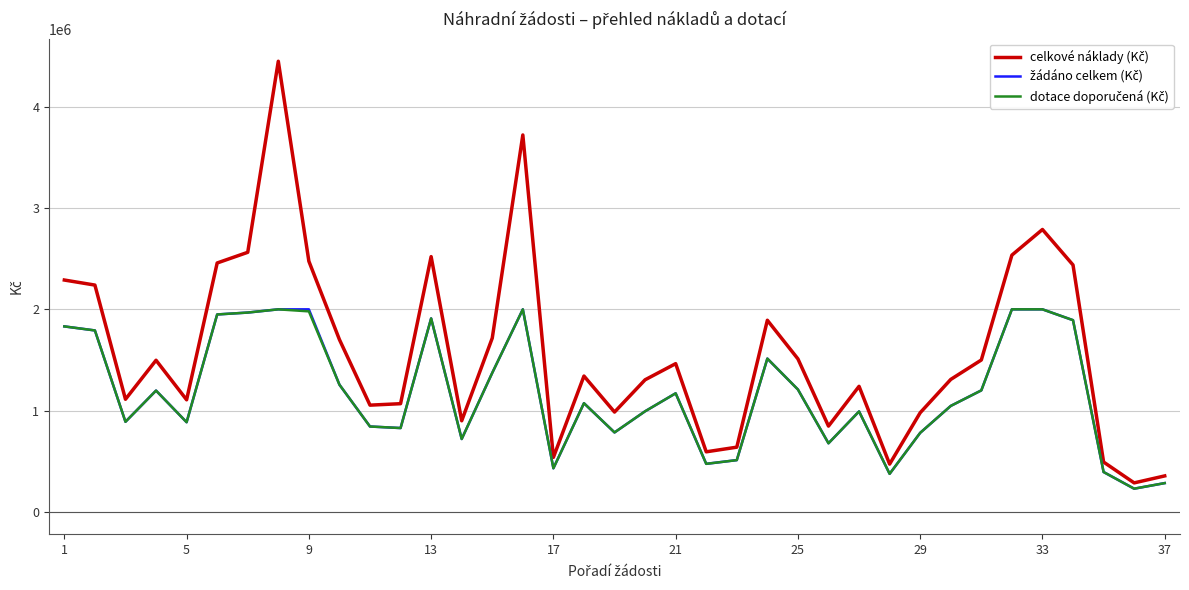

What is the maximum value shown in the chart?

4449371